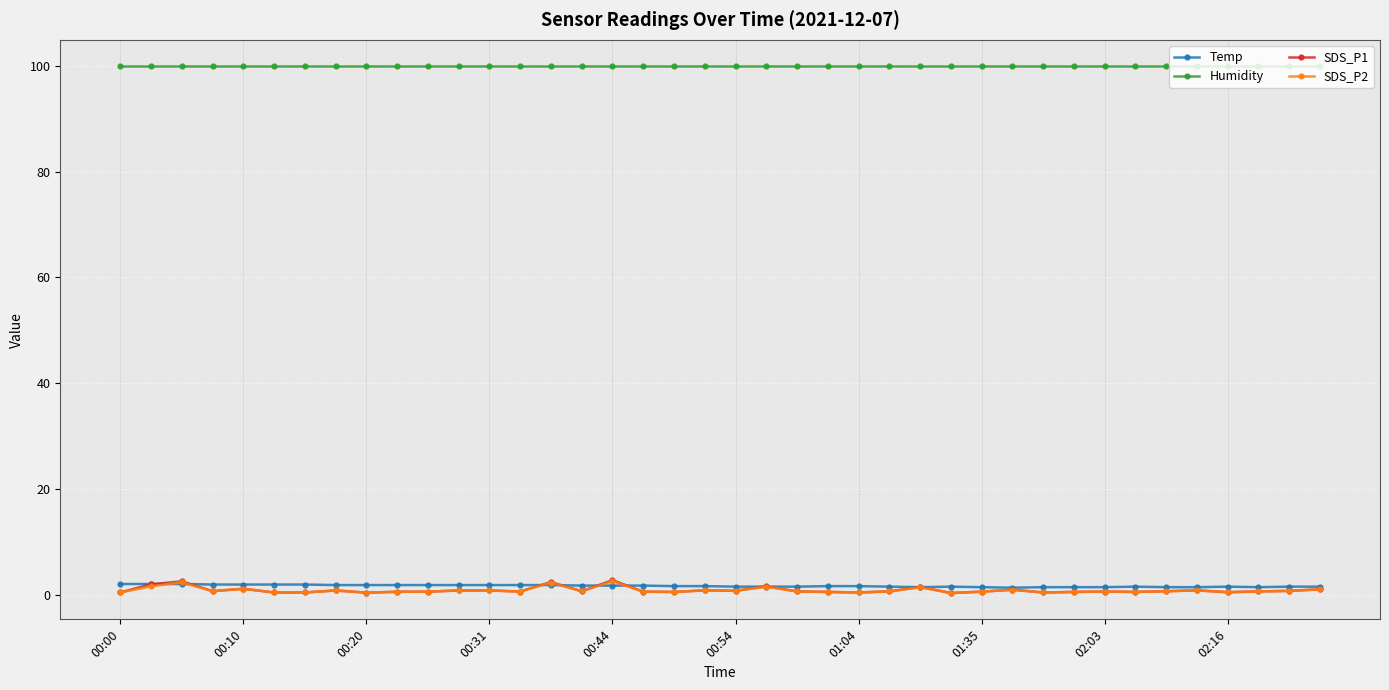

What is the highest value of the SDS_P1 series?

2.8